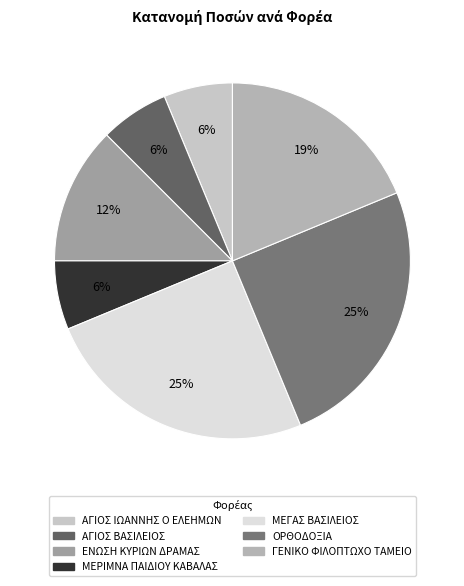

What percentage is the ΑΓΙΟΣ ΒΑΣΙΛΕΙΟΣ slice, to the nearest percent?

6%